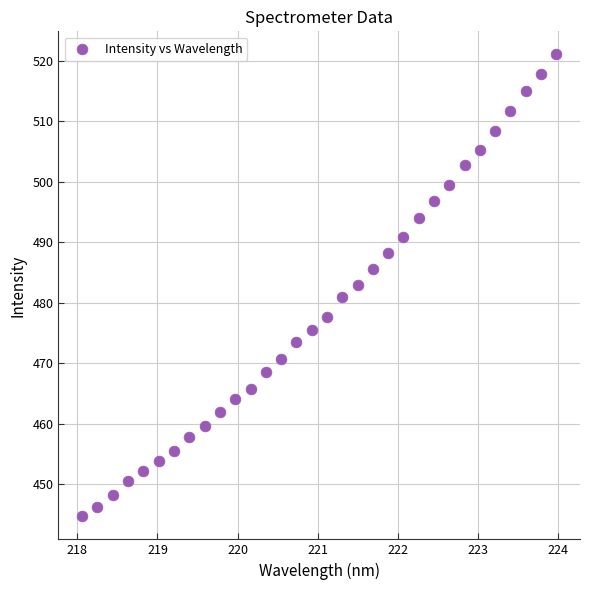

What is the range of X values (max minus min)?

5.9